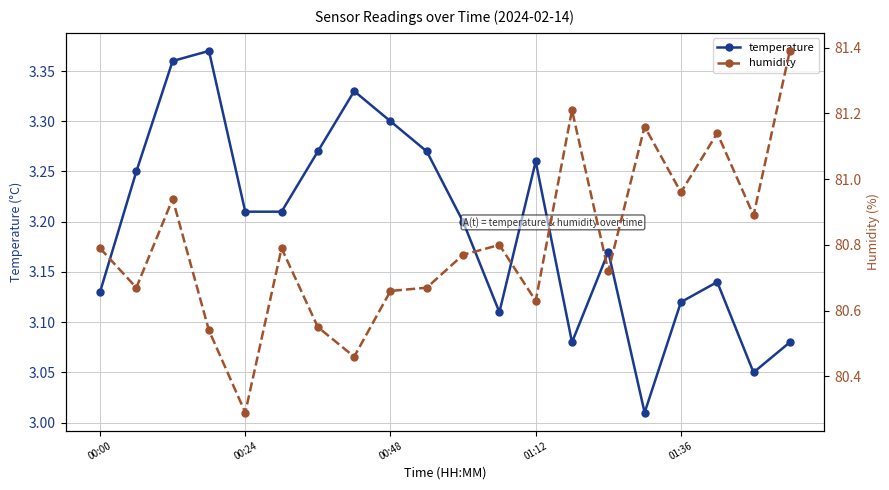

True or false: humidity has more than 1 interior local peaks.

True